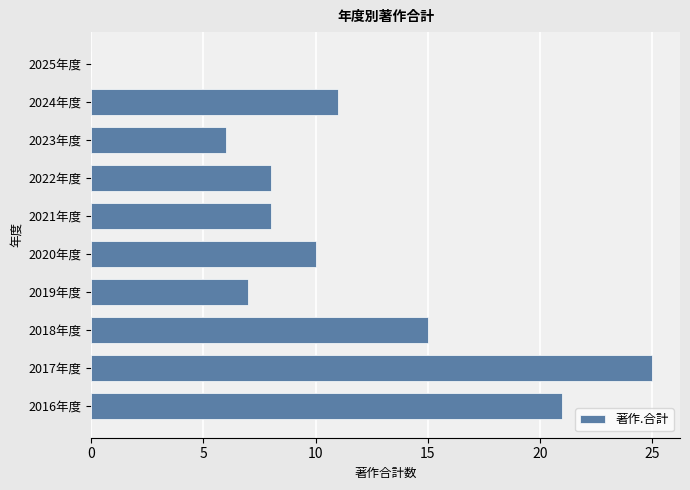

Reading top to bottom, what are all the values shown in this chart?

2025年度=0	2024年度=11	2023年度=6	2022年度=8	2021年度=8	2020年度=10	2019年度=7	2018年度=15	2017年度=25	2016年度=21